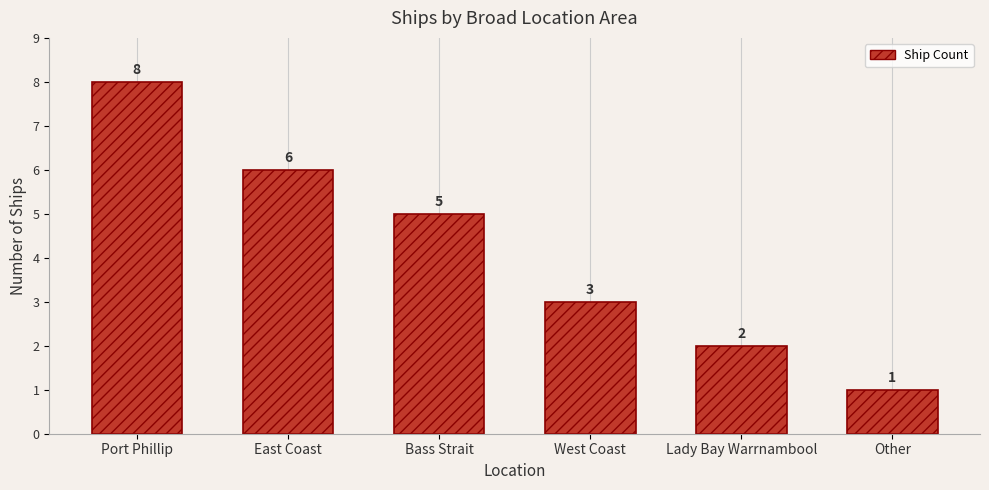

What is the smallest value displayed?

1